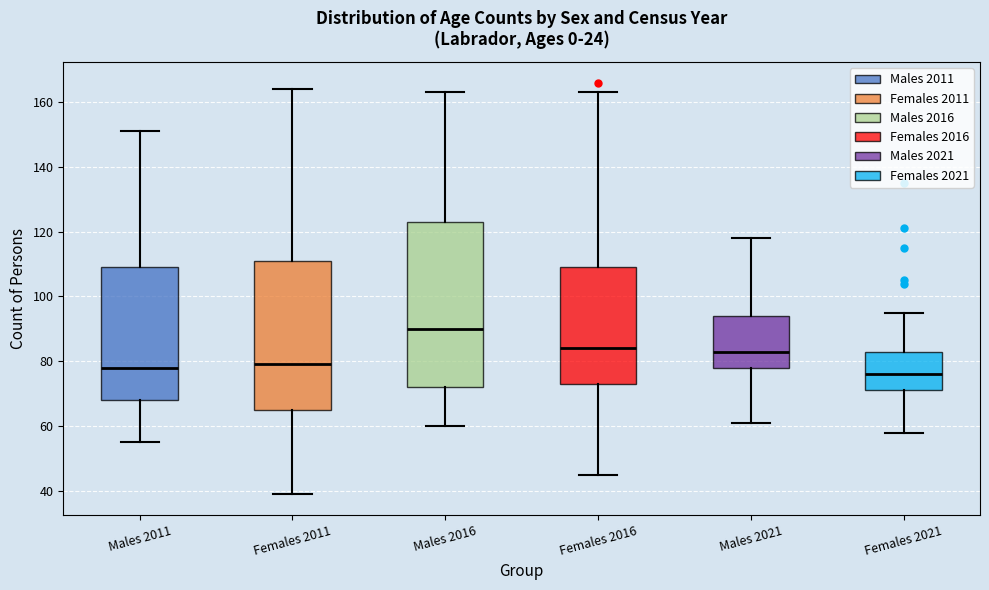

Which box has the highest median line?

Males 2016